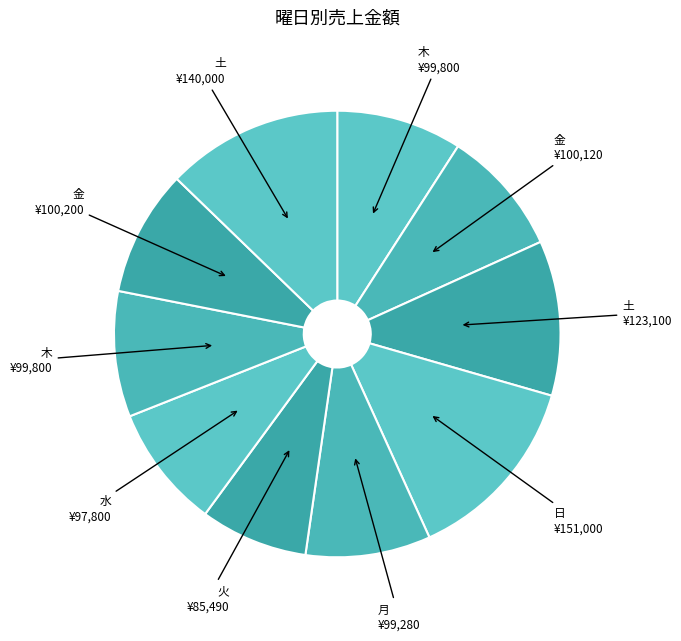

How many segments does this pie chart have?

10